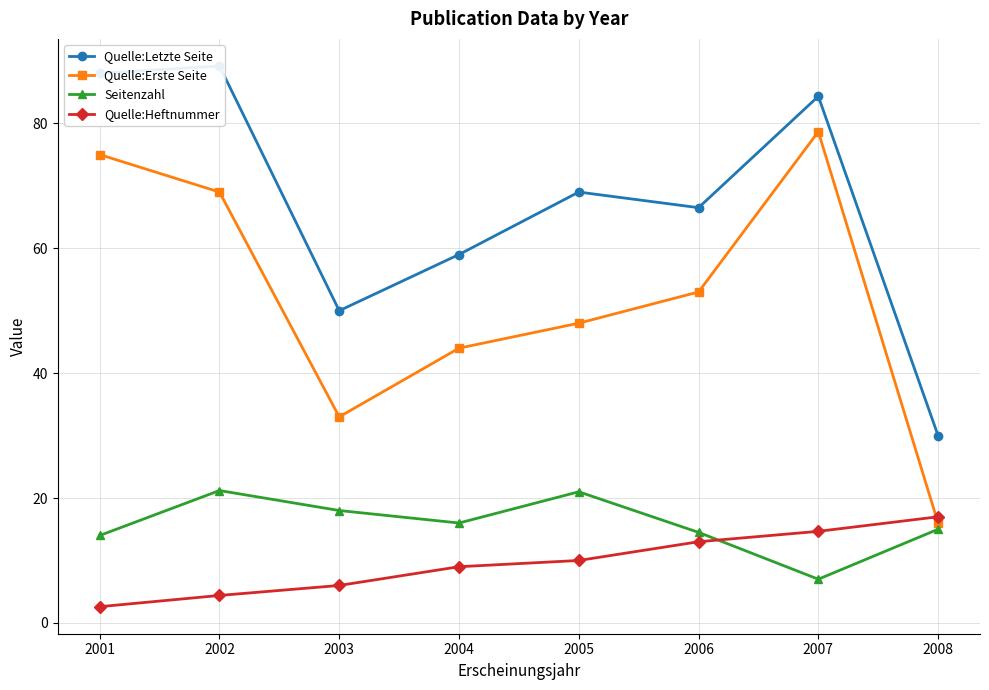

Which series has the largest total across all categories?

Quelle:Letzte Seite